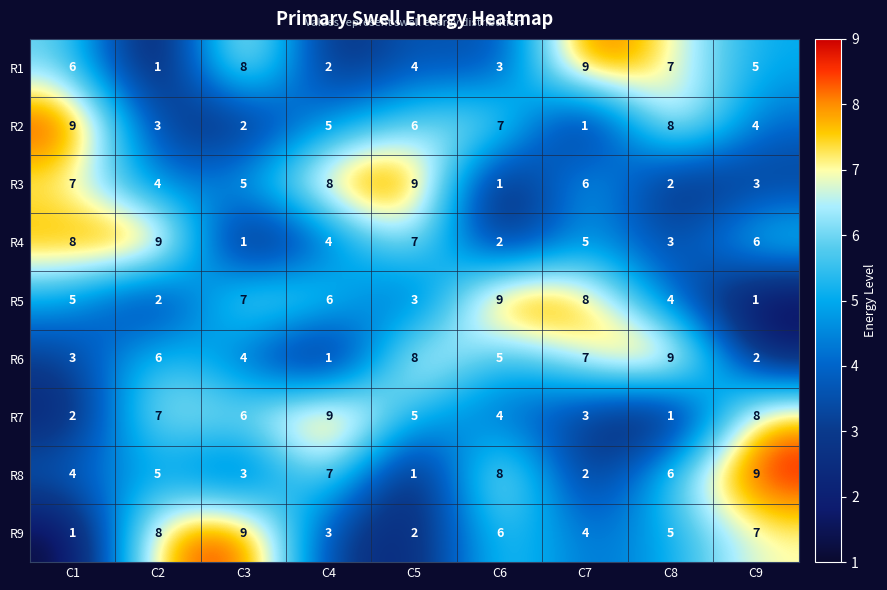

What is the difference between the maximum and minimum values in the R7 series?

8